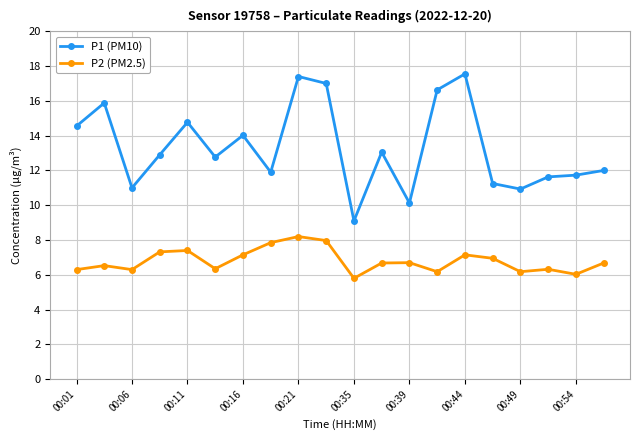

What is the average value of the P1 (PM10) series?

13.3